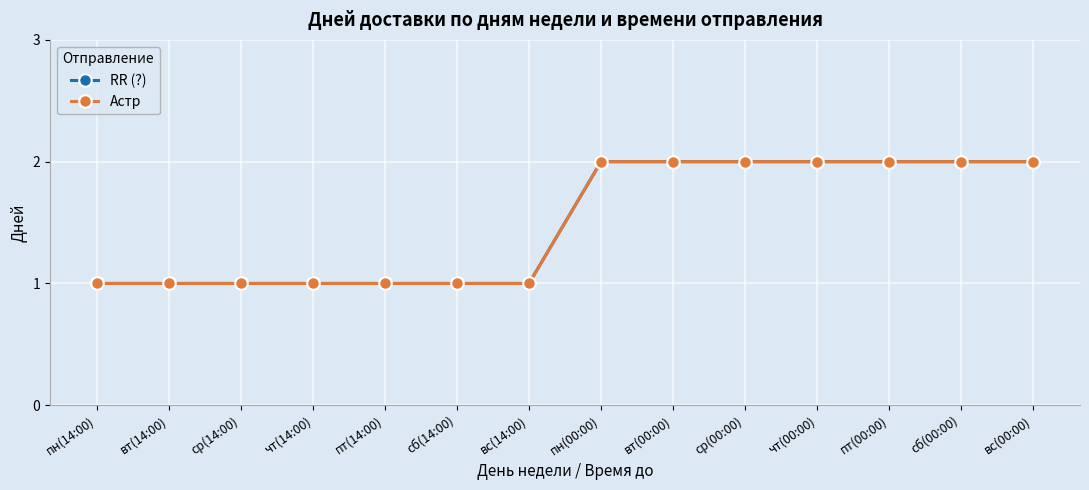

What is the minimum value for RR (?)?

1